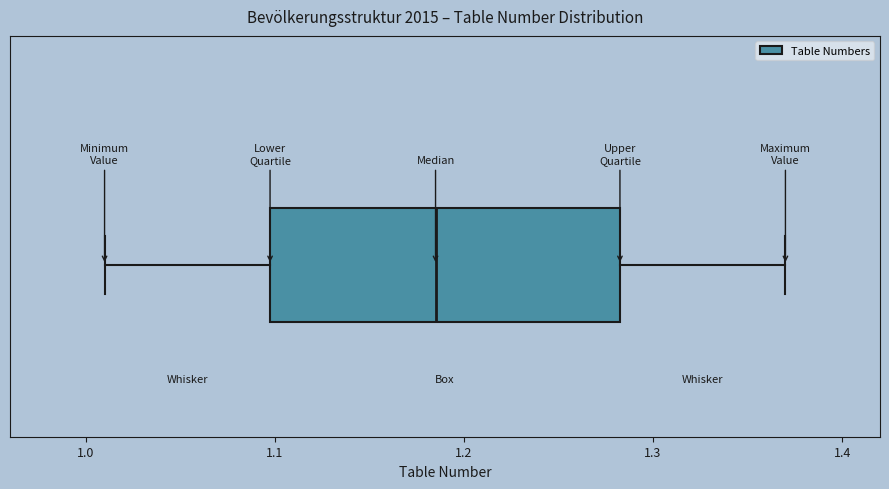

Read this box plot against the x-axis: the position of the median line, the range covered by the box, and the ends of both whiskers. The values are not printed on the chart, so give them approximately, as read against the axis.

median 1.19, box 1.10 to 1.28, whiskers 1.01 to 1.37